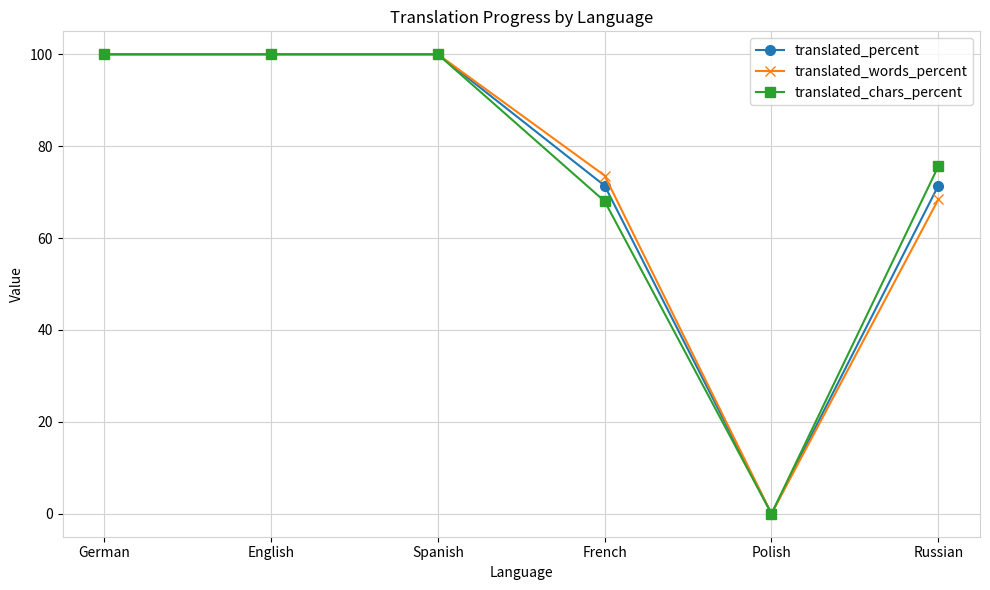

Reading left to right, what are all the values shown in this chart?

translated_percent: 100.0	100.0	100.0	71.4	0.0	71.4
translated_words_percent: 100.0	100.0	100.0	73.6	0.0	68.4
translated_chars_percent: 100.0	100.0	100.0	68.0	0.0	75.6